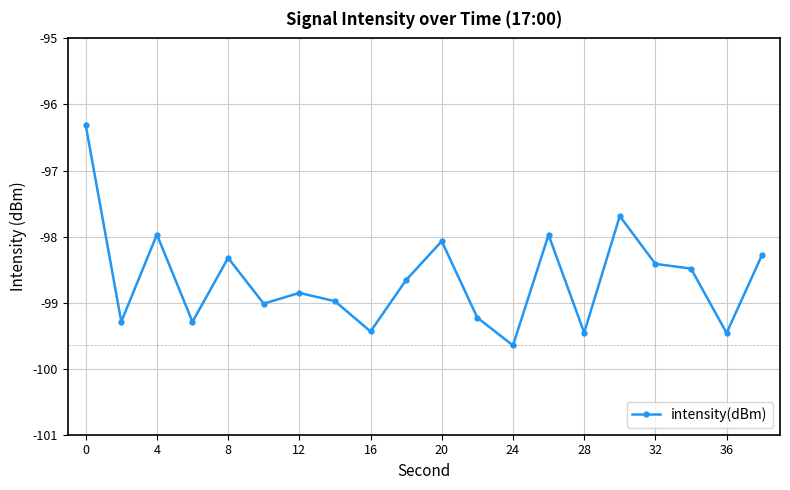

How many values exceed -98?

4